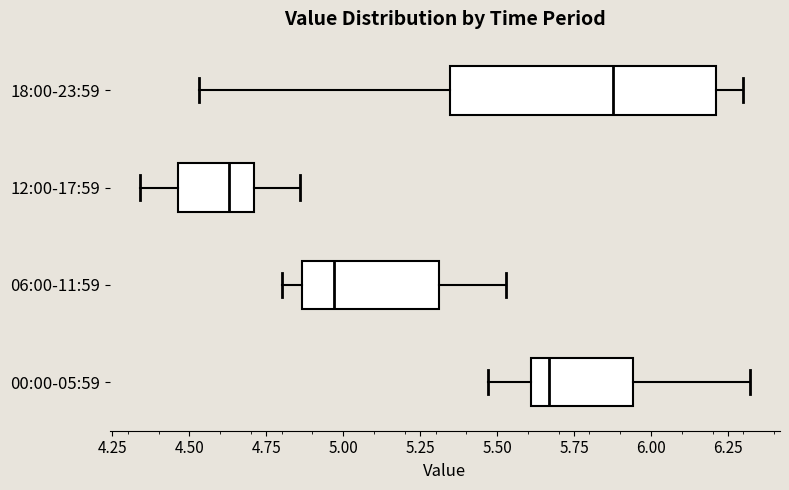

Reading bottom to top, transcribe this box plot: for each box, give where its median line is, the range the box spans, and where its two whiskers end, as read against the x-axis. The values are not printed on the chart, so give them approximately, as read against the axis.

00:00-05:59: median 5.65, box 5.60 to 5.95, whiskers 5.45 to 6.30
06:00-11:59: median 4.95, box 4.85 to 5.30, whiskers 4.80 to 5.55
12:00-17:59: median 4.65, box 4.45 to 4.70, whiskers 4.35 to 4.85
18:00-23:59: median 5.90, box 5.35 to 6.20, whiskers 4.55 to 6.30